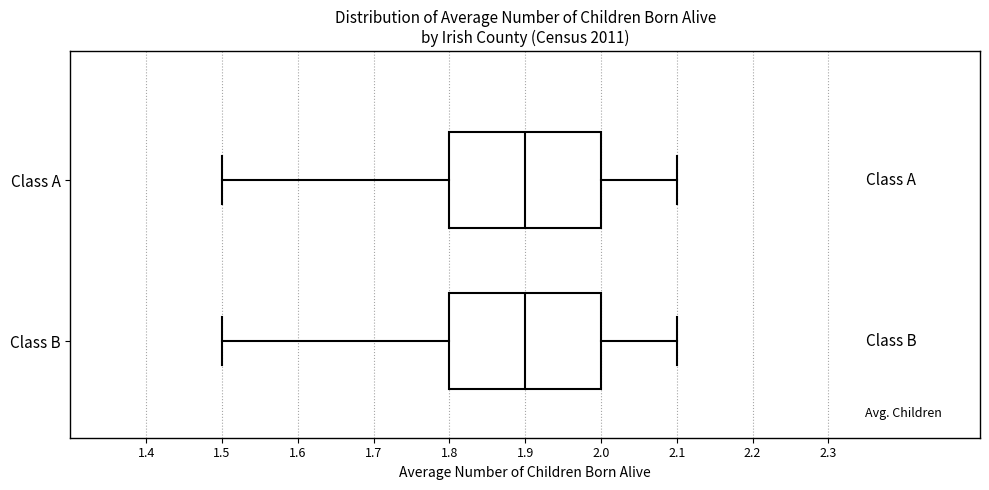

Where does the left whisker of the box for Class A end on the x-axis? The values are not printed on the chart, so give them approximately, as read against the axis.

1.5